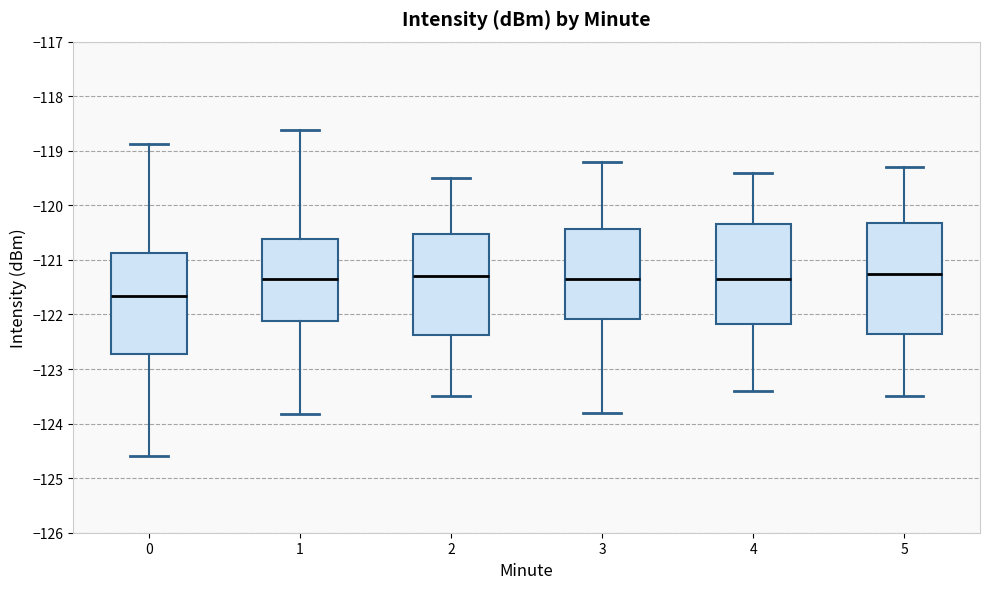

Which box has the lowest median line?

0